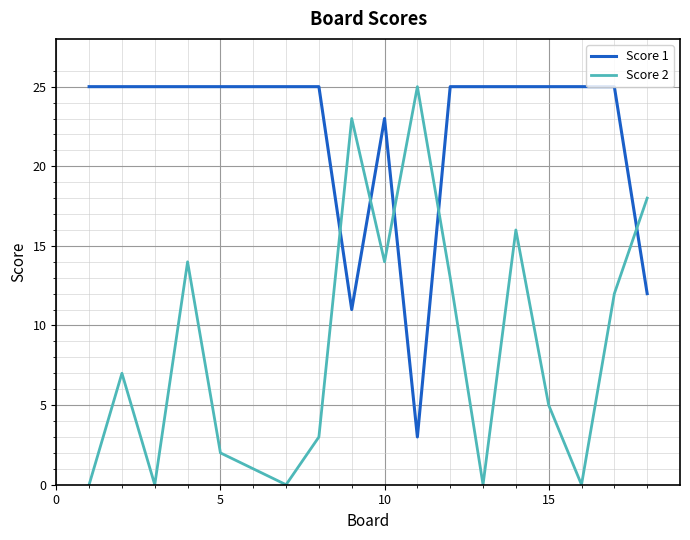

Rank the series by their average value, from highest to lowest.

Score 1, Score 2